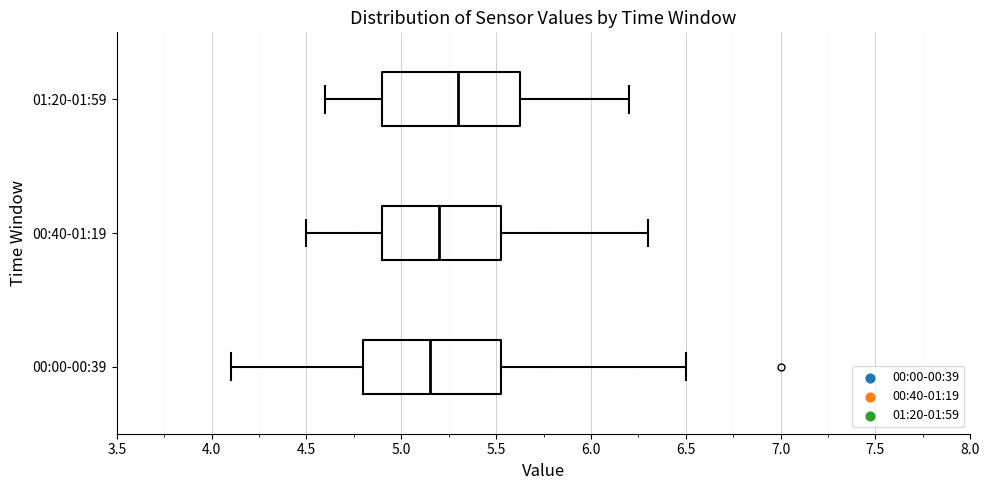

Reading bottom to top, transcribe this box plot: for each box, give where its median line is, the range the box spans, and where its two whiskers end, as read against the x-axis. The values are not printed on the chart, so give them approximately, as read against the axis.

00:00-00:39: median 5.15, box 4.80 to 5.55, whiskers 4.10 to 6.50
00:40-01:19: median 5.20, box 4.90 to 5.55, whiskers 4.50 to 6.30
01:20-01:59: median 5.30, box 4.90 to 5.65, whiskers 4.60 to 6.20